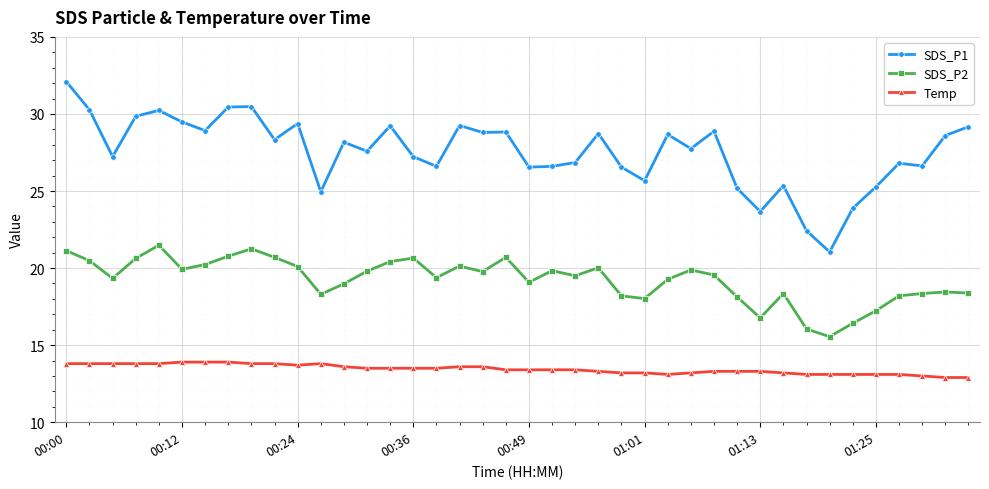

True or false: SDS_P1 and SDS_P2 intersect in this chart.

False